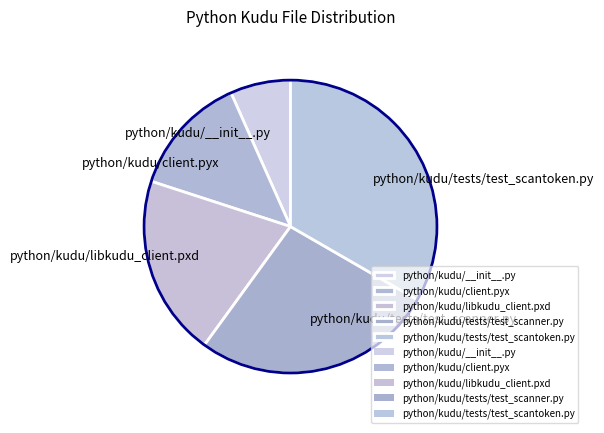

What is the smallest slice in the pie chart?

python/kudu/__init__.py